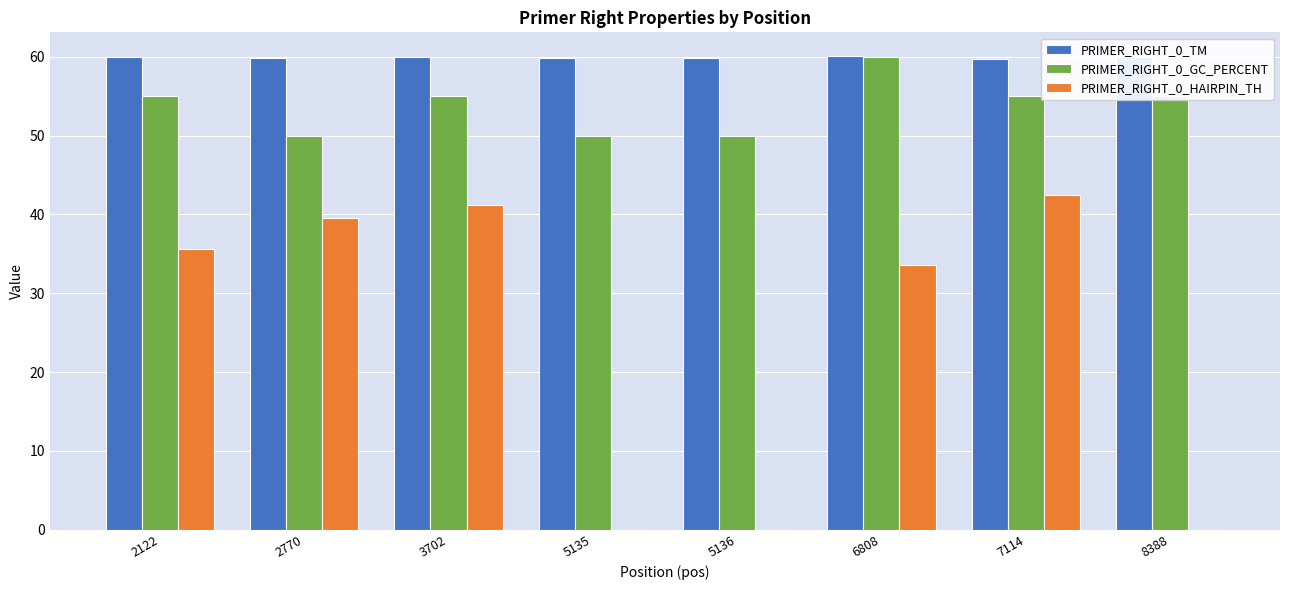

What are all the series names shown in the legend?

PRIMER_RIGHT_0_TM, PRIMER_RIGHT_0_GC_PERCENT, PRIMER_RIGHT_0_HAIRPIN_TH